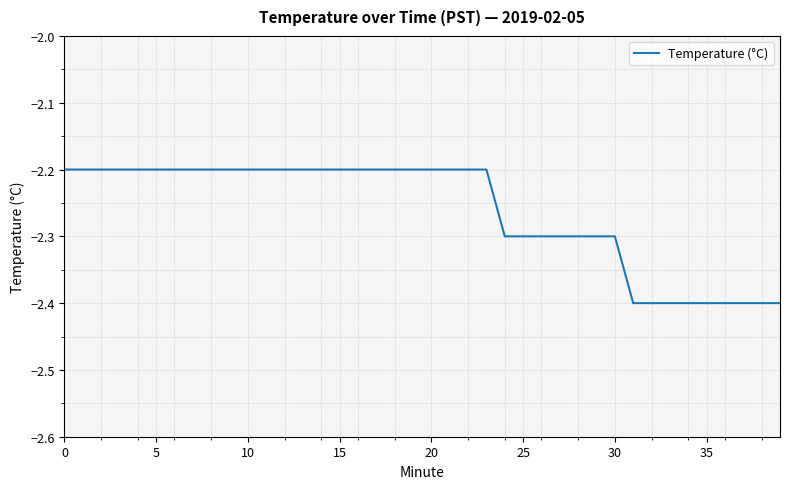

What is the smallest value displayed?

-2.4